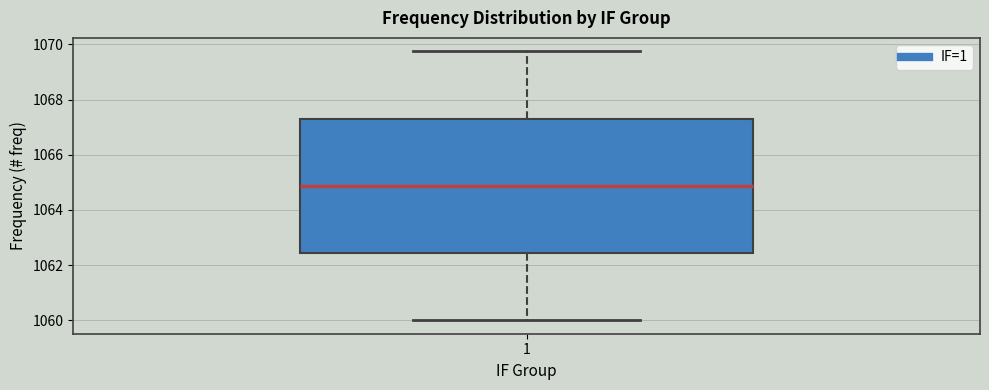

Transcribe this box plot: give where the median line is, the range the box spans, and where the two whiskers end, as read against the y-axis. The values are not printed on the chart, so give them approximately, as read against the axis.

median 1064.8, box 1062.4 to 1067.4, whiskers 1060.0 to 1069.8